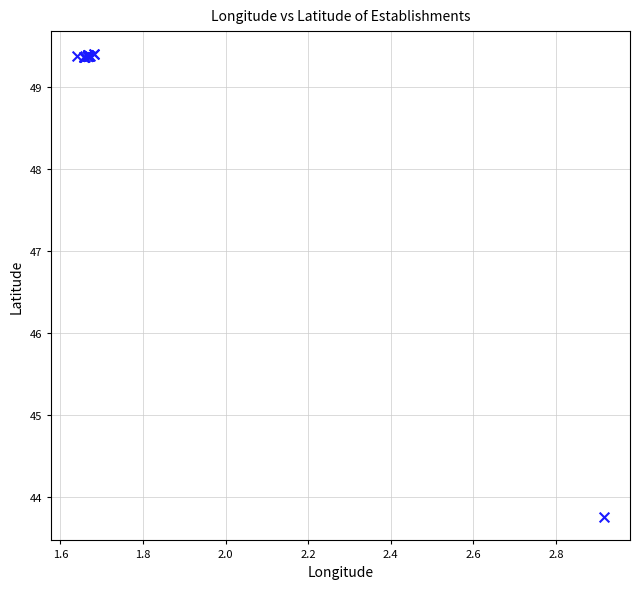

What Y value in the scatter plot is closest to 46?

43.8